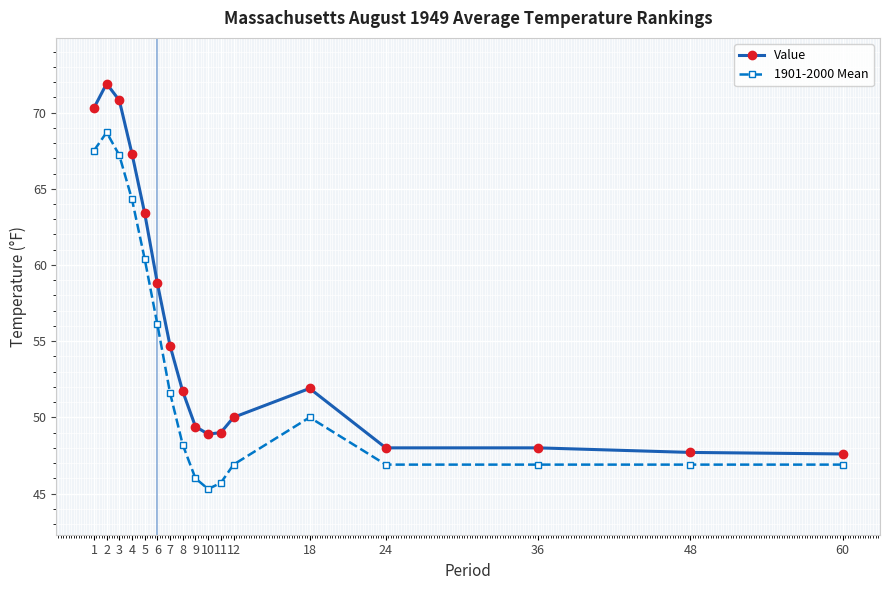

What is the total value across all series at 24?

94.9